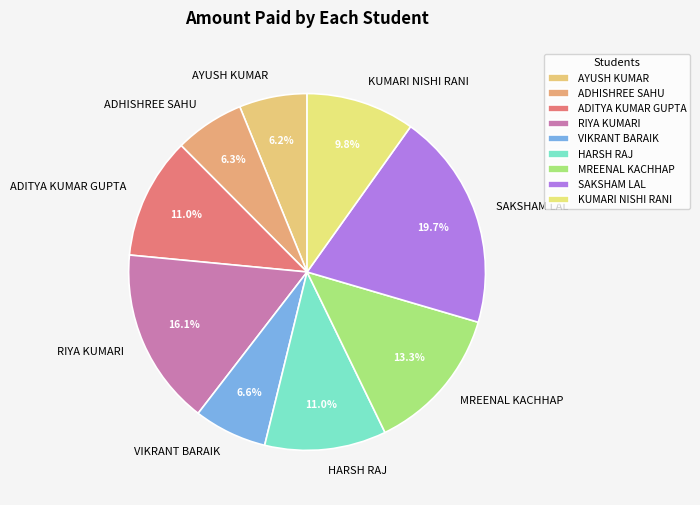

Does SAKSHAM LAL account for over 50% of the chart?

No